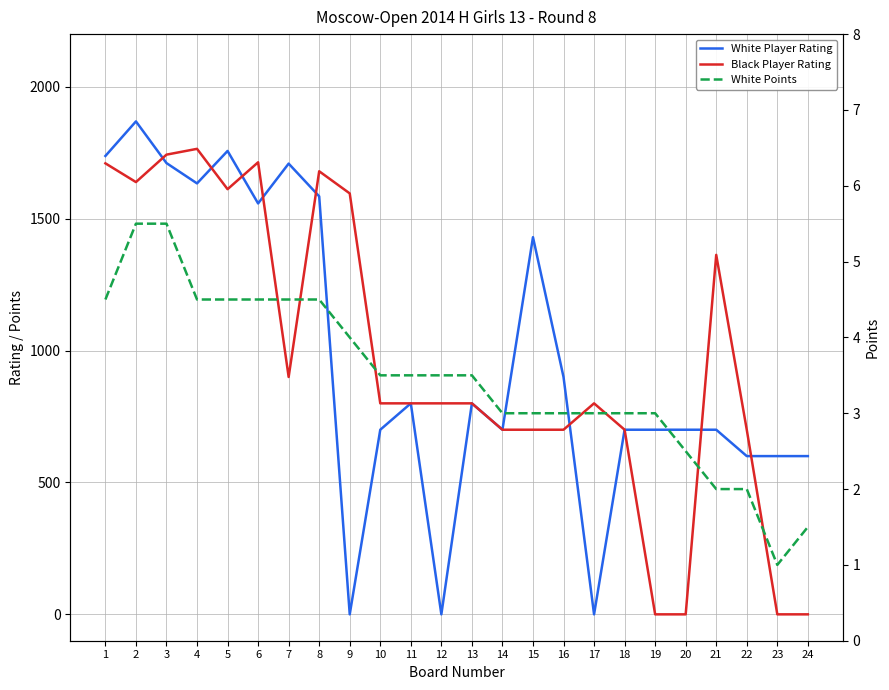

Where is the first local minimum for White Points?

23